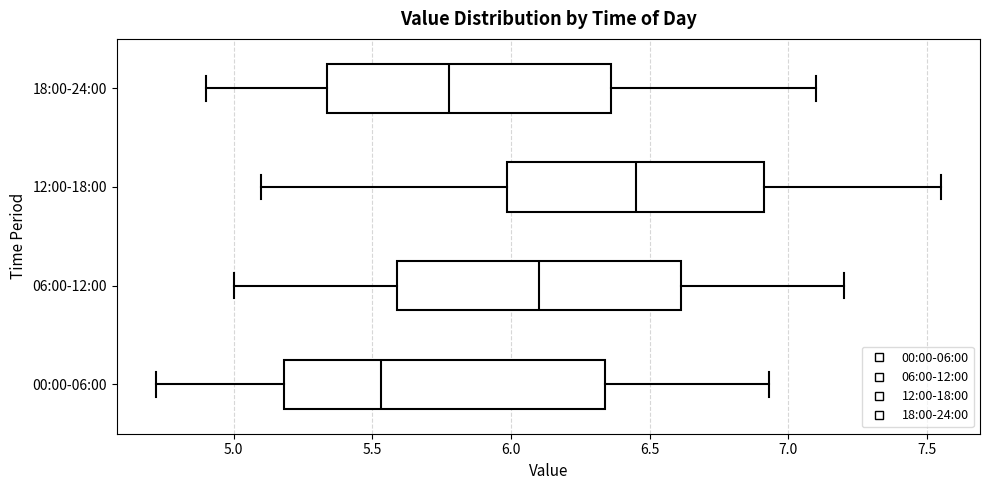

Which box has the furthest to the right median line?

12:00-18:00